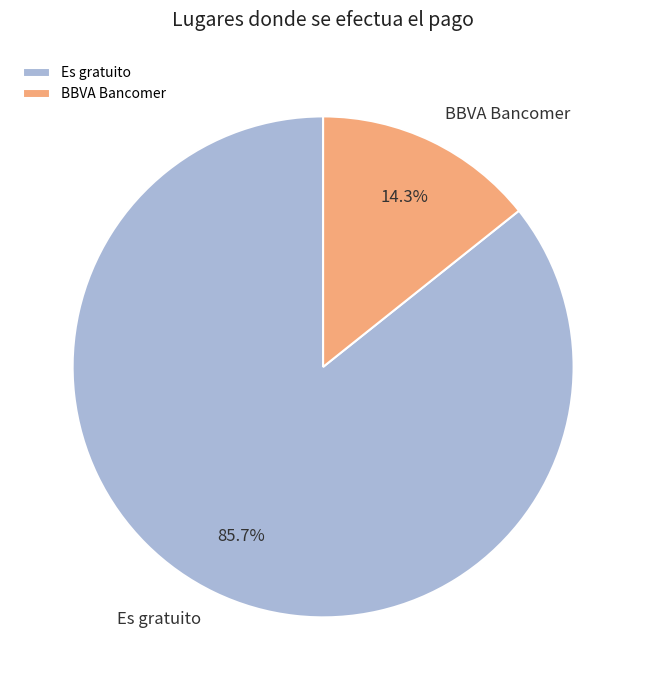

Rank the categories by value from lowest to highest.

BBVA Bancomer, Es gratuito